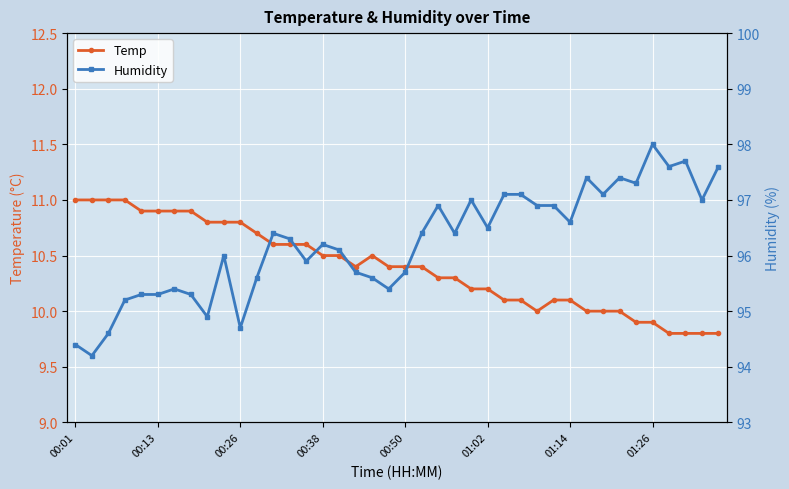

True or false: Temp has more than 0 interior local peaks.

True